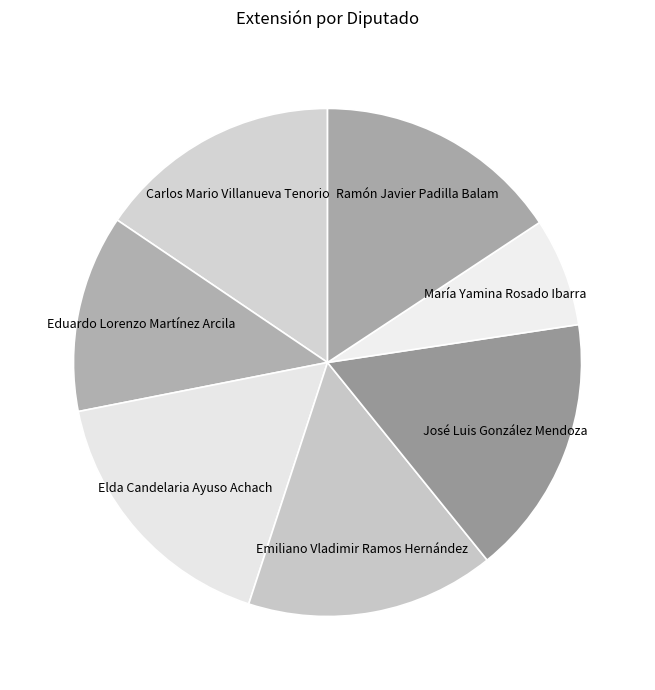

Is there a majority slice in this chart?

No